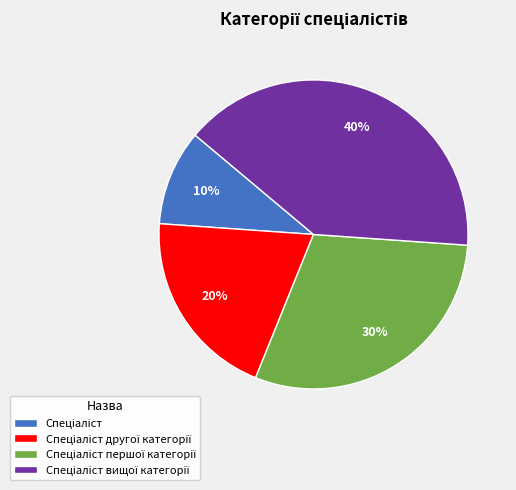

Does any single category account for the majority?

No